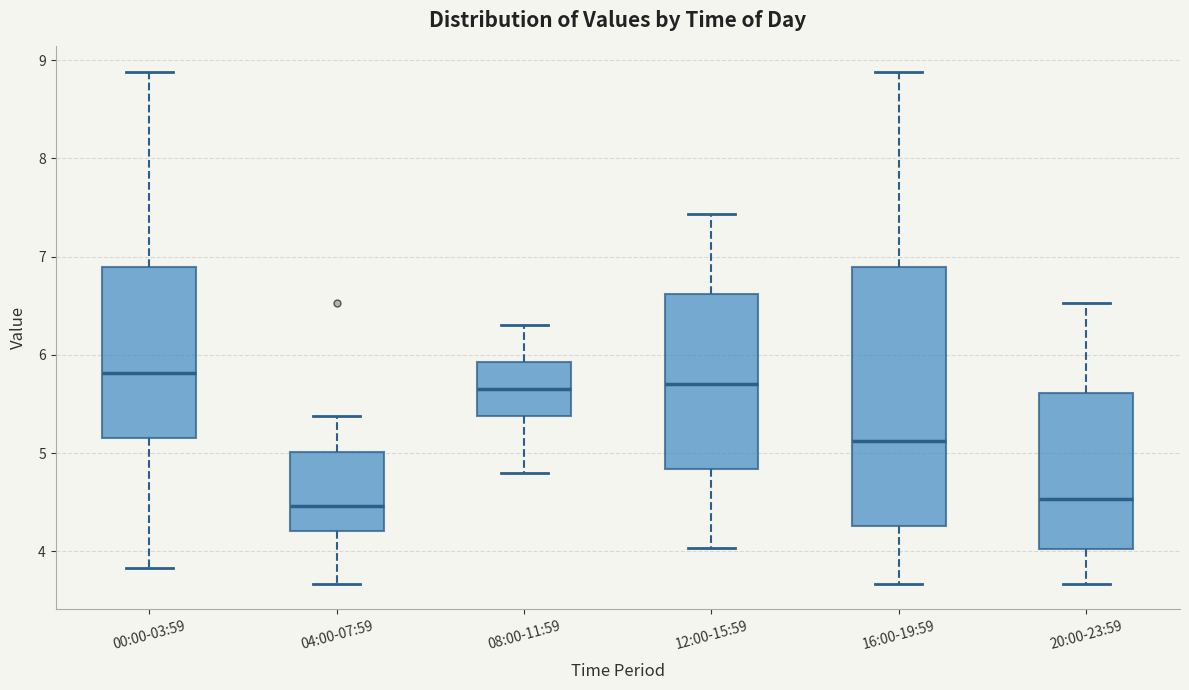

Reading left to right, transcribe this box plot: for each box, give where its median line is, the range the box spans, and where its two whiskers end, as read against the y-axis. The values are not printed on the chart, so give them approximately, as read against the axis.

00:00-03:59: median 5.8, box 5.2 to 6.9, whiskers 3.8 to 8.9
04:00-07:59: median 4.5, box 4.2 to 5.0, whiskers 3.7 to 5.4
08:00-11:59: median 5.7, box 5.4 to 5.9, whiskers 4.8 to 6.3
12:00-15:59: median 5.7, box 4.8 to 6.6, whiskers 4.0 to 7.4
16:00-19:59: median 5.1, box 4.3 to 6.9, whiskers 3.7 to 8.9
20:00-23:59: median 4.5, box 4.0 to 5.6, whiskers 3.7 to 6.5